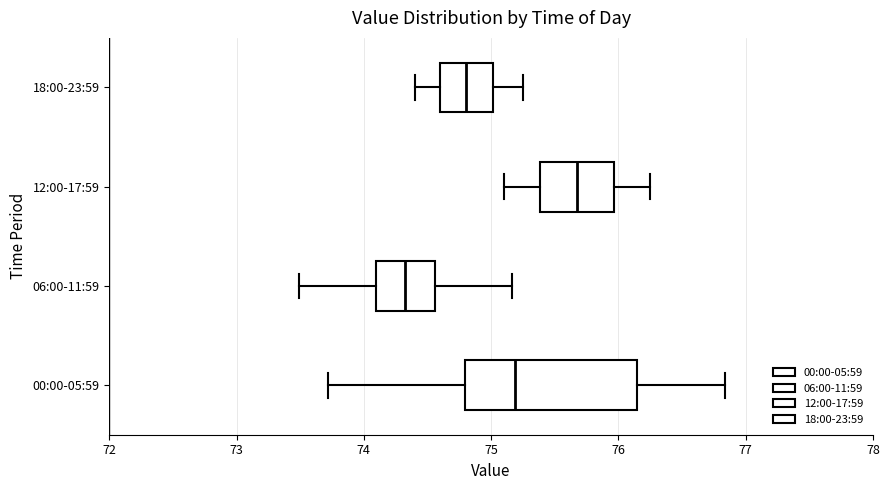

Reading bottom to top, transcribe this box plot: for each box, give where its median line is, the range the box spans, and where its two whiskers end, as read against the x-axis. The values are not printed on the chart, so give them approximately, as read against the axis.

00:00-05:59: median 75.2, box 74.8 to 76.1, whiskers 73.7 to 76.8
06:00-11:59: median 74.3, box 74.1 to 74.6, whiskers 73.5 to 75.2
12:00-17:59: median 75.7, box 75.4 to 76.0, whiskers 75.1 to 76.3
18:00-23:59: median 74.8, box 74.6 to 75.0, whiskers 74.4 to 75.3